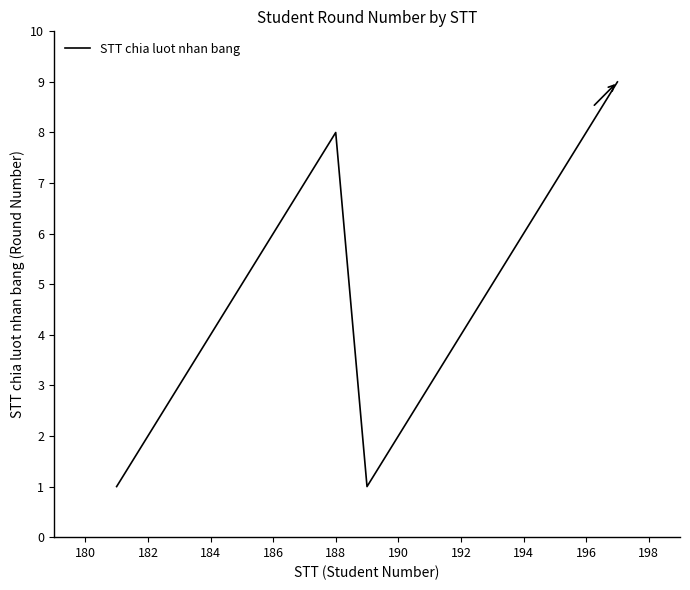

How many interior local valleys (lower than both neighbors) does the data have?

1